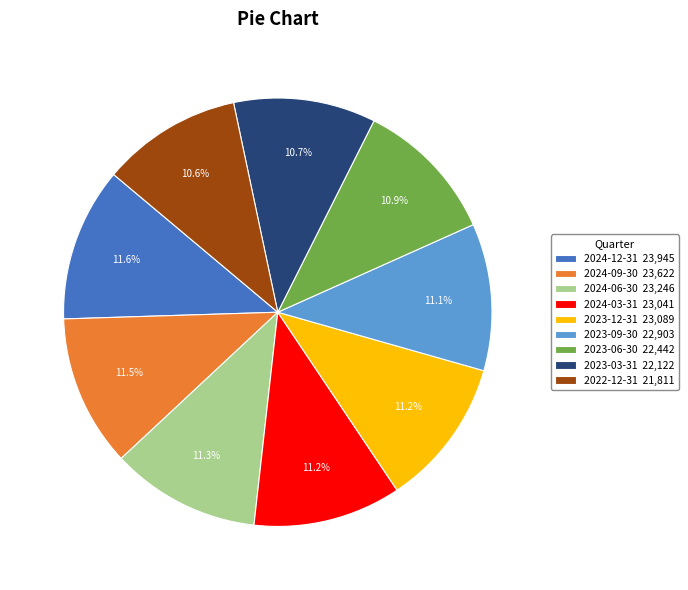

Approximately how many times larger is the value at 2024-12-31 compared to 2024-09-30?

1.0